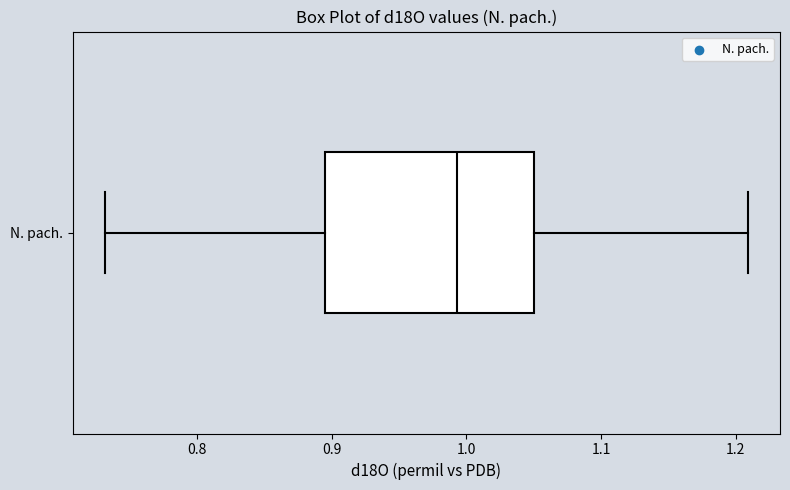

Read this box plot against the x-axis: the position of the median line, the range covered by the box, and the ends of both whiskers. The values are not printed on the chart, so give them approximately, as read against the axis.

median 0.99, box 0.90 to 1.05, whiskers 0.73 to 1.21